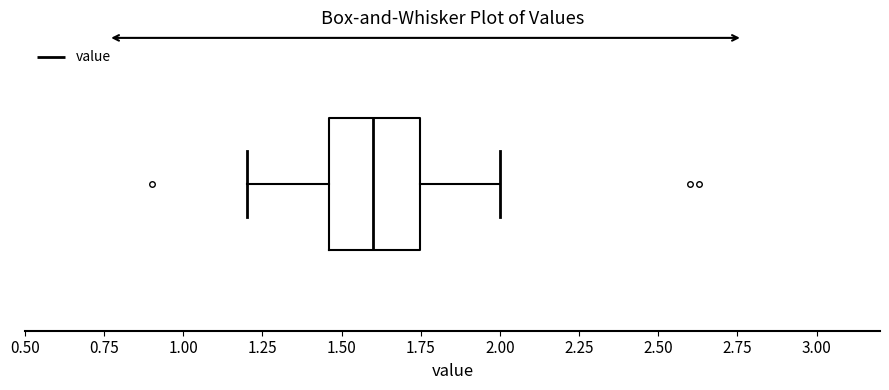

Read this box plot against the x-axis: the position of the median line, the range covered by the box, and the ends of both whiskers. The values are not printed on the chart, so give them approximately, as read against the axis.

median 1.60, box 1.45 to 1.75, whiskers 1.20 to 2.00